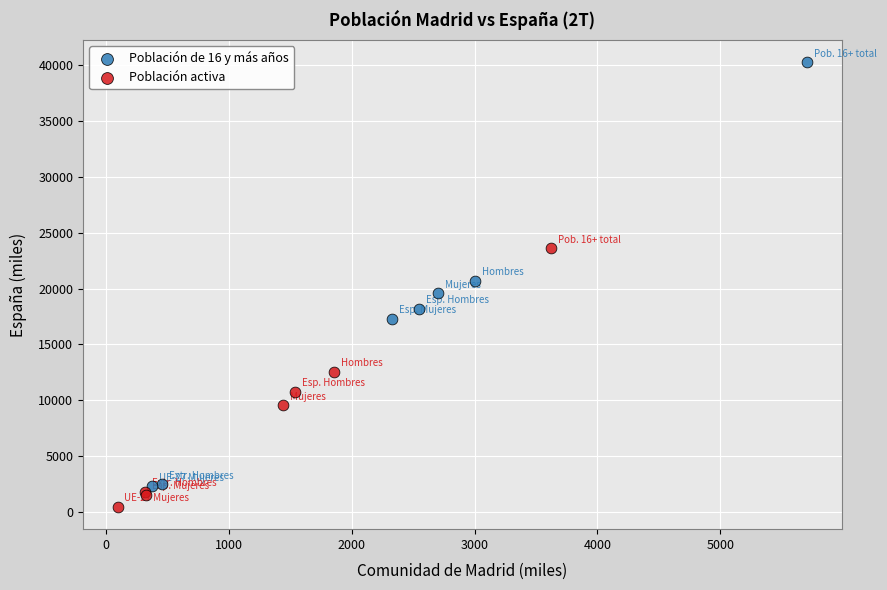

Which series contains the lowest Y value?

Población activa